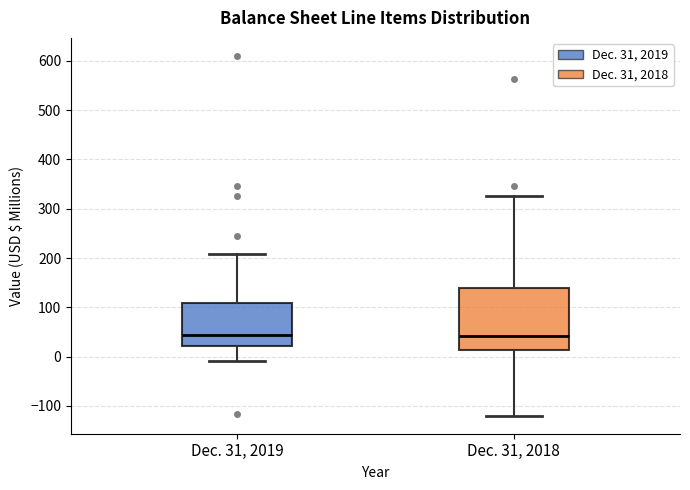

Where does the upper whisker of the box for Dec. 31, 2019 end on the y-axis? The values are not printed on the chart, so give them approximately, as read against the axis.

210